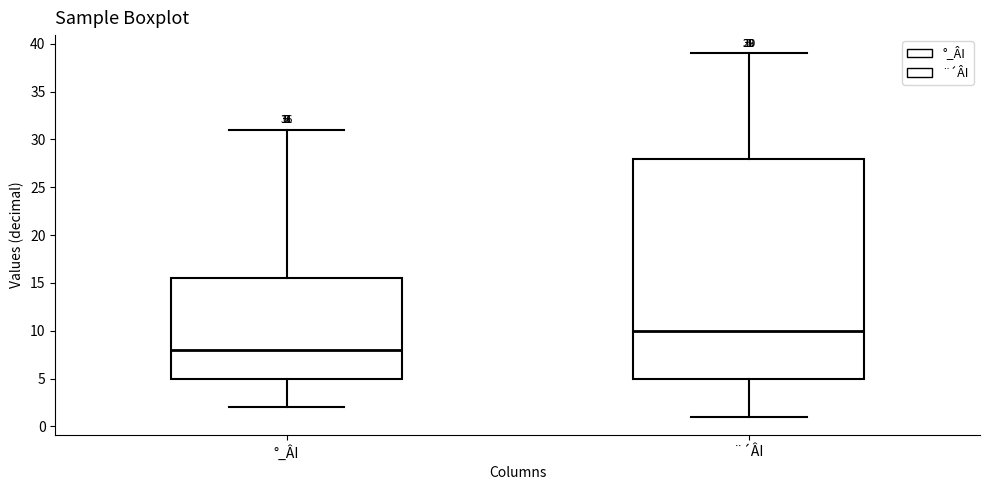

Comparing the boxes themselves (not the whiskers), which one is the tallest?

¨´ÂI